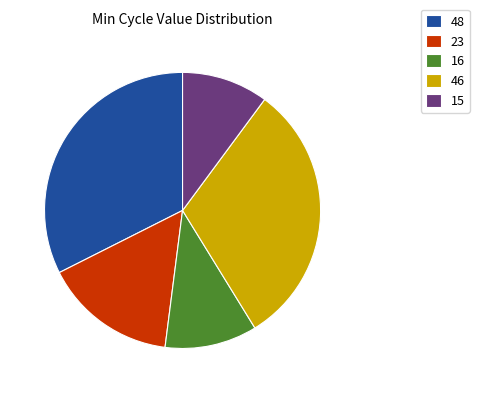

Is the sum of 15 and 48 greater than half?

No